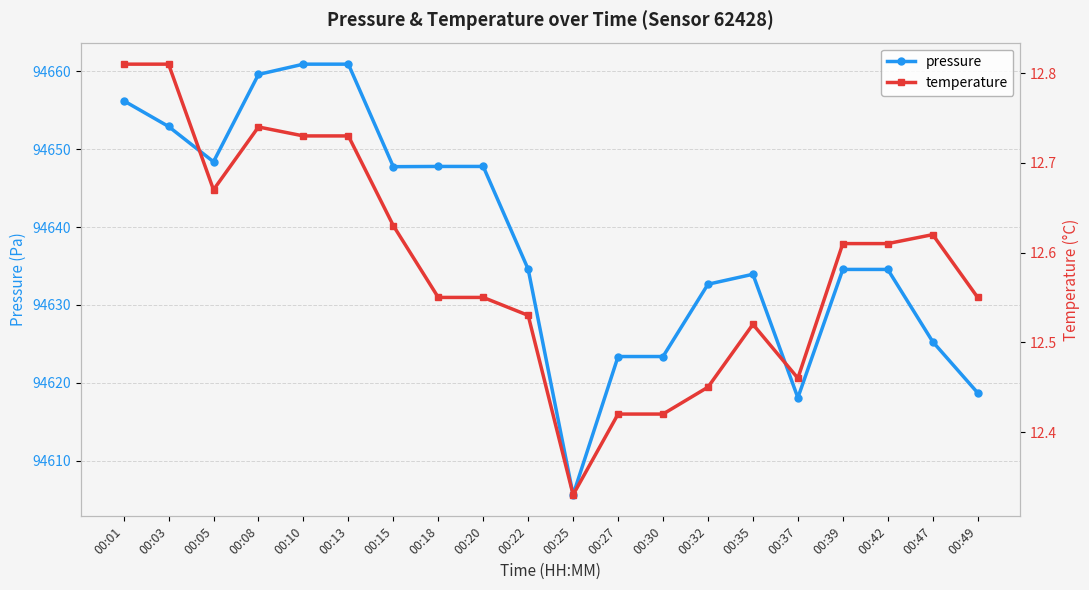

Which series has the largest total across all categories?

pressure